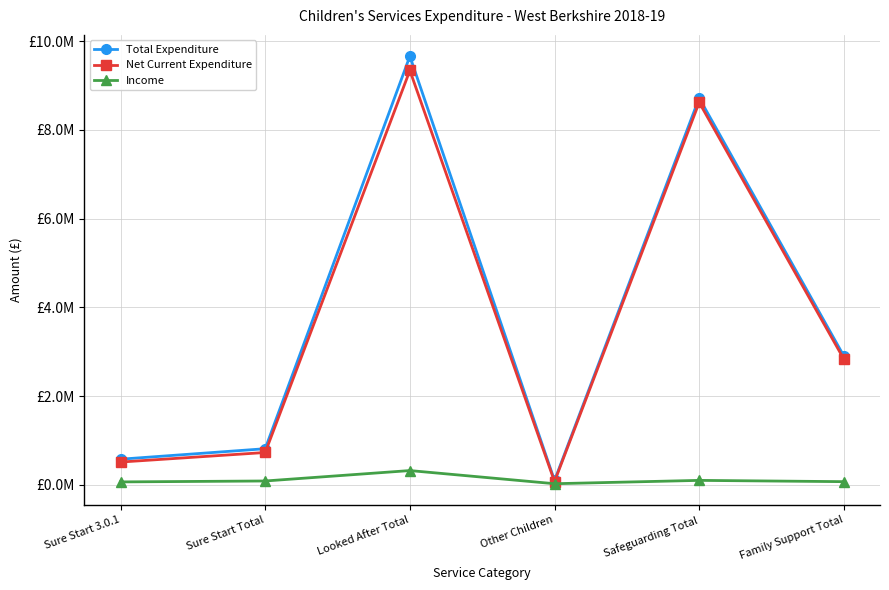

Reading left to right, what are all the values shown in this chart?

Total Expenditure: Sure Start 3.0.1=576350.0	Sure Start Total=812761.0	Looked After Total=9658703.0	Other Children=96264.4	Safeguarding Total=8717803.3	Family Support Total=2901704.9
Net Current Expenditure: Sure Start 3.0.1=511908.0	Sure Start Total=727484.0	Looked After Total=9338621.0	Other Children=72589.4	Safeguarding Total=8619007.0	Family Support Total=2831688.7
Income: Sure Start 3.0.1=64442.0	Sure Start Total=85277.0	Looked After Total=320082.0	Other Children=23675.0	Safeguarding Total=98796.3	Family Support Total=70016.2